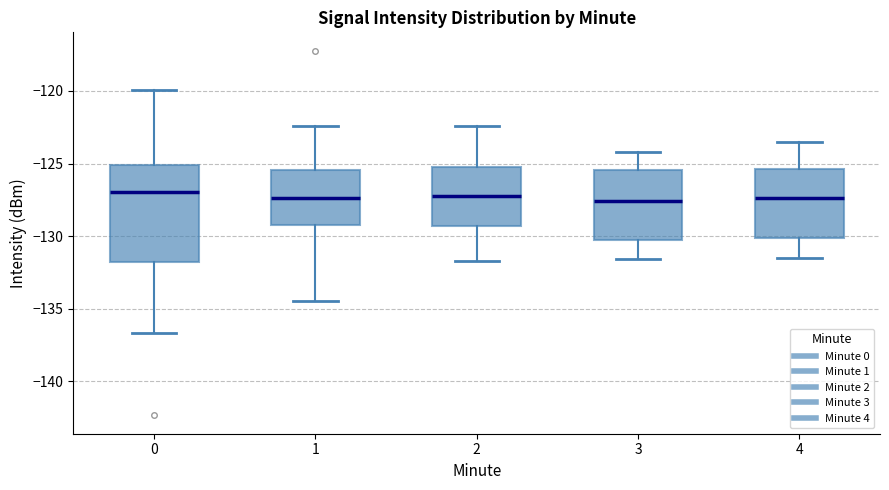

Reading left to right, transcribe this box plot: for each box, give where its median line is, the range the box spans, and where its two whiskers end, as read against the y-axis. The values are not printed on the chart, so give them approximately, as read against the axis.

0: median -127.0, box -132.0 to -125.0, whiskers -136.5 to -120.0
1: median -127.5, box -129.0 to -125.5, whiskers -134.5 to -122.5
2: median -127.0, box -129.5 to -125.0, whiskers -131.5 to -122.5
3: median -127.5, box -130.0 to -125.5, whiskers -131.5 to -124.0
4: median -127.5, box -130.0 to -125.5, whiskers -131.5 to -123.5